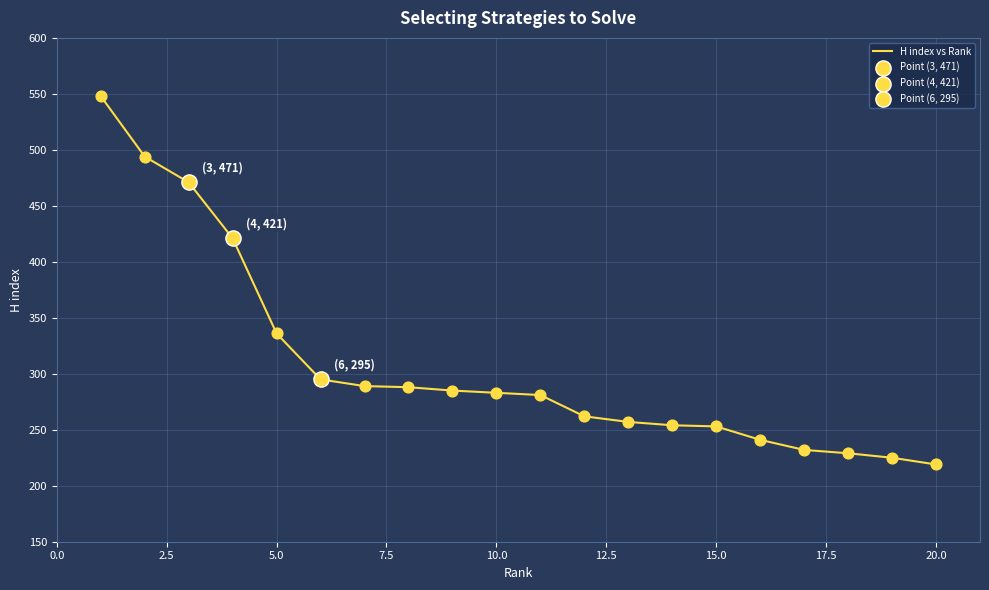

What is the smallest value displayed?

219